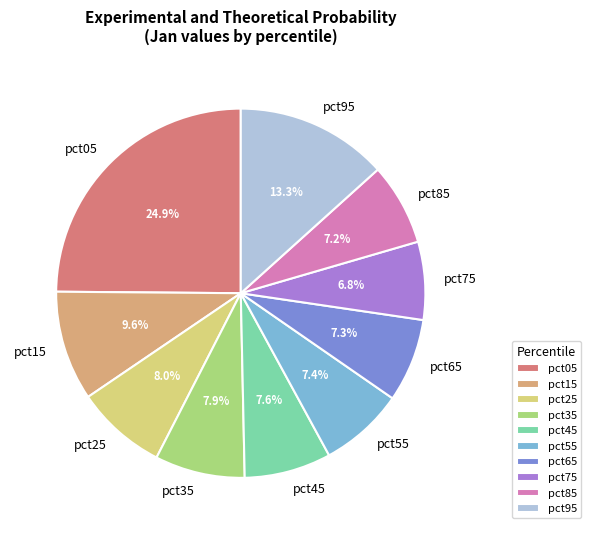

To the nearest percent, what is the difference between the pct15 and pct95 slice percentages?

4%